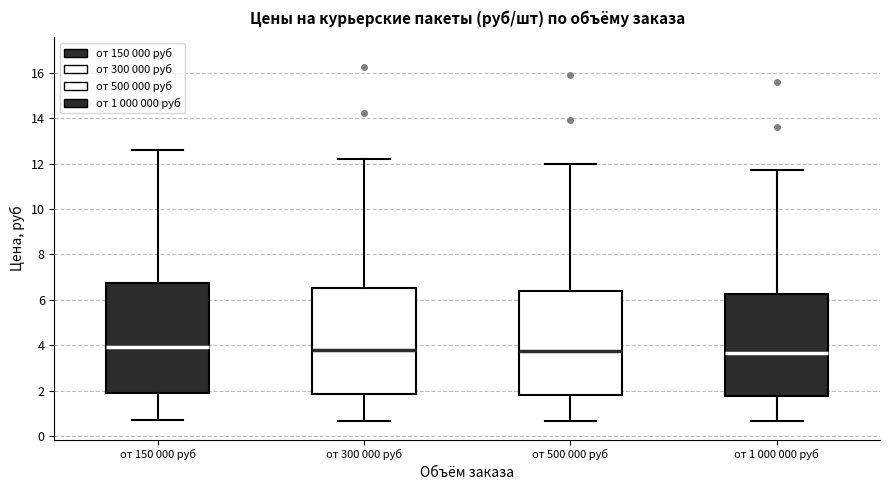

Where is the lower edge of the box for от 1 000 000 руб on the y-axis? The values are not printed on the chart, so give them approximately, as read against the axis.

1.8